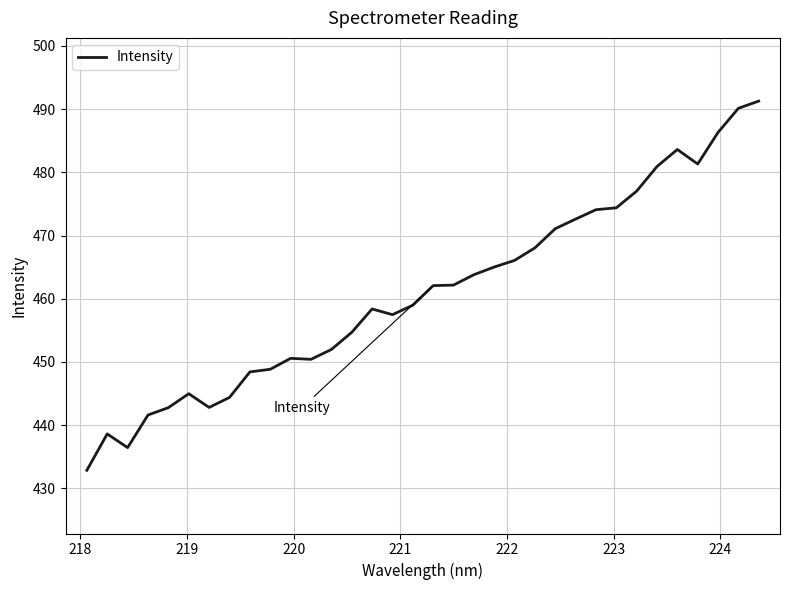

What is the minimum value shown in the chart?

432.9